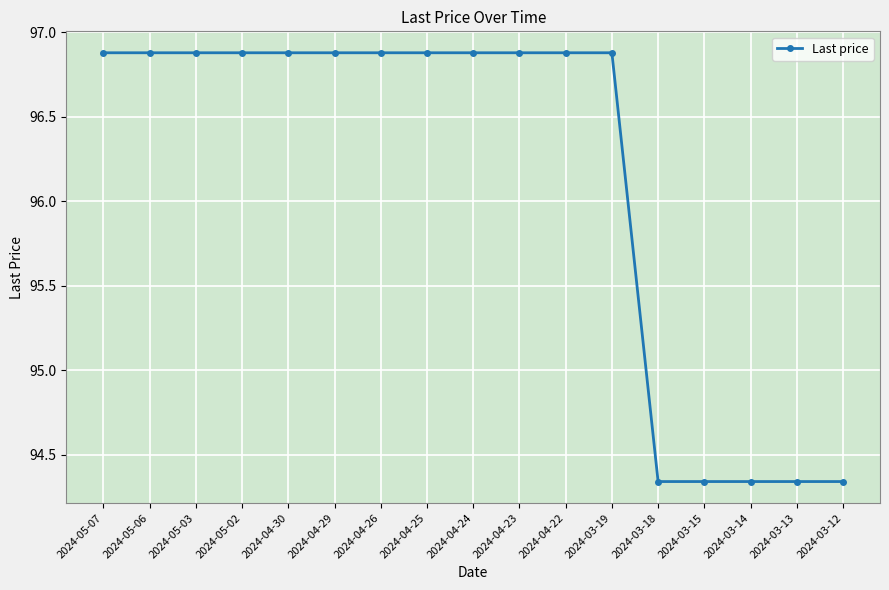

What is the change in value from 2024-04-24 to 2024-03-15?

-2.5